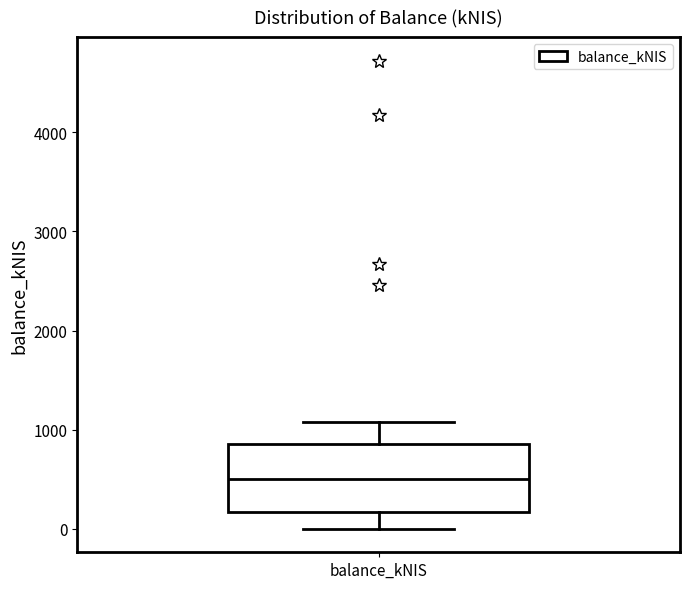

Transcribe this box plot: give where the median line is, the range the box spans, and where the two whiskers end, as read against the y-axis. The values are not printed on the chart, so give them approximately, as read against the axis.

median 500, box 200 to 900, whiskers 0 to 1100